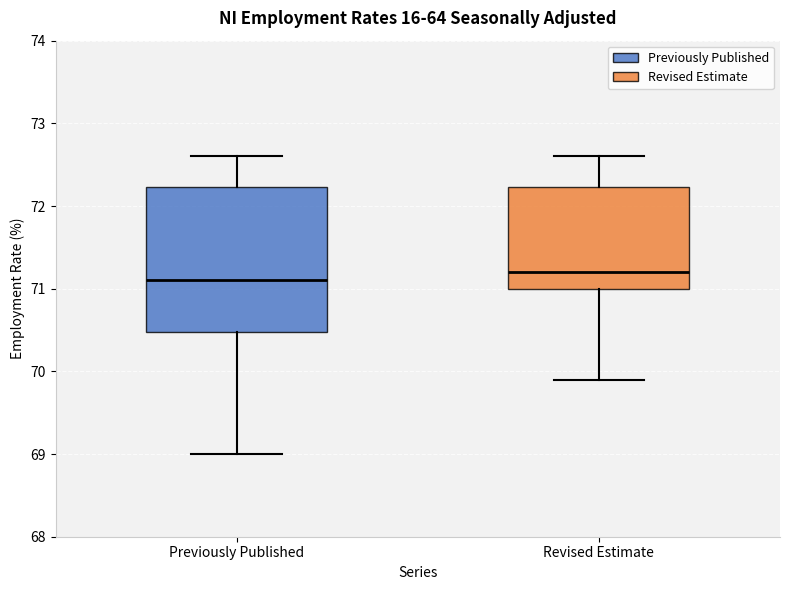

Reading left to right, read every box against the y-axis: the position of its median line, the range the box covers, and the ends of its whiskers. The values are not printed on the chart, so give them approximately, as read against the axis.

Previously Published: median 71.1, box 70.5 to 72.2, whiskers 69.0 to 72.6
Revised Estimate: median 71.2, box 71.0 to 72.2, whiskers 69.9 to 72.6